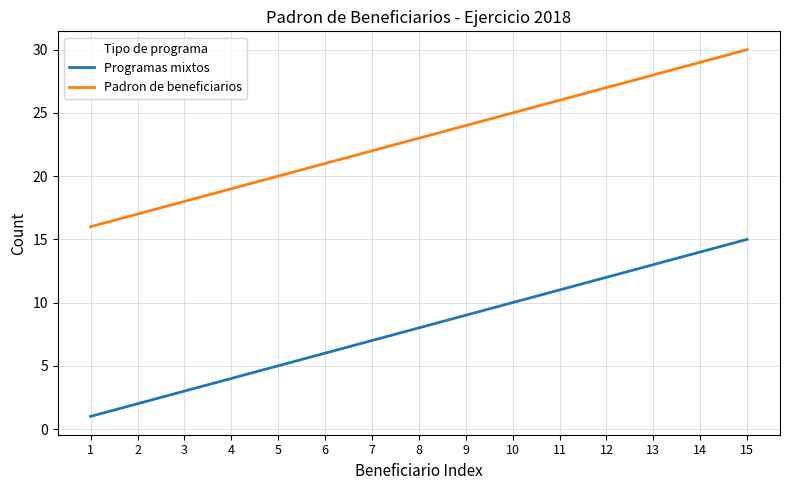

True or false: Padron de beneficiarios has more than 1 points higher than both neighbors.

False